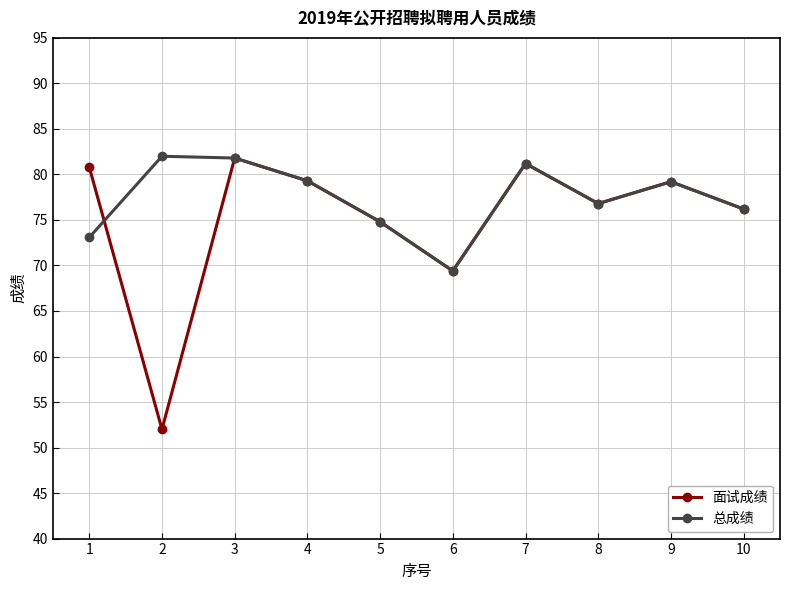

How many data points in 总成绩 are less than 79?

5